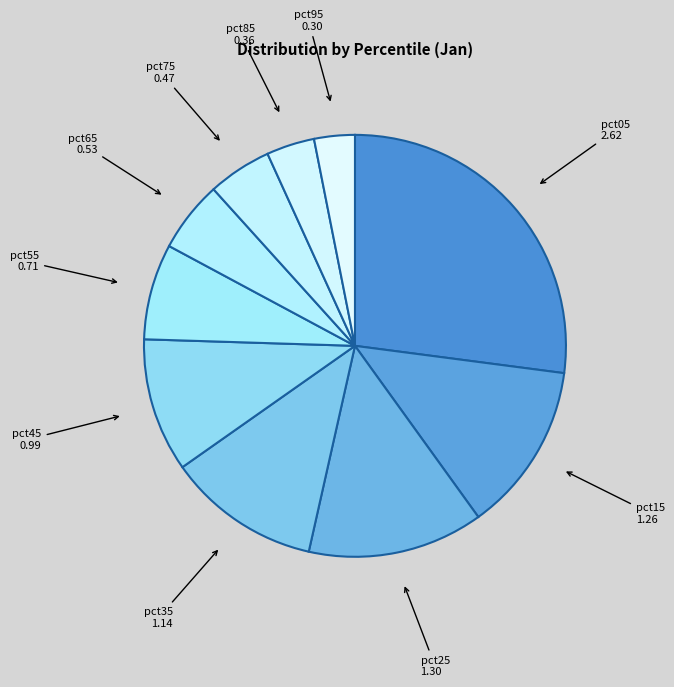

Which category has the smallest portion of the pie?

pct95